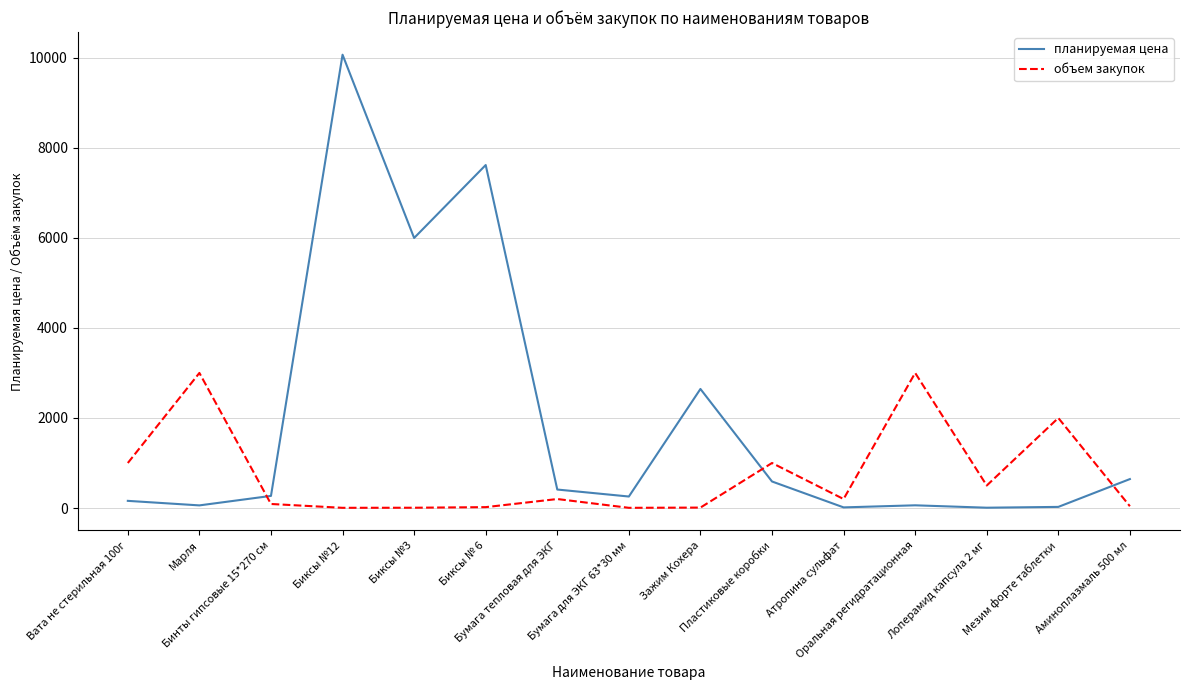

What is the maximum value shown in the chart?

10066.6